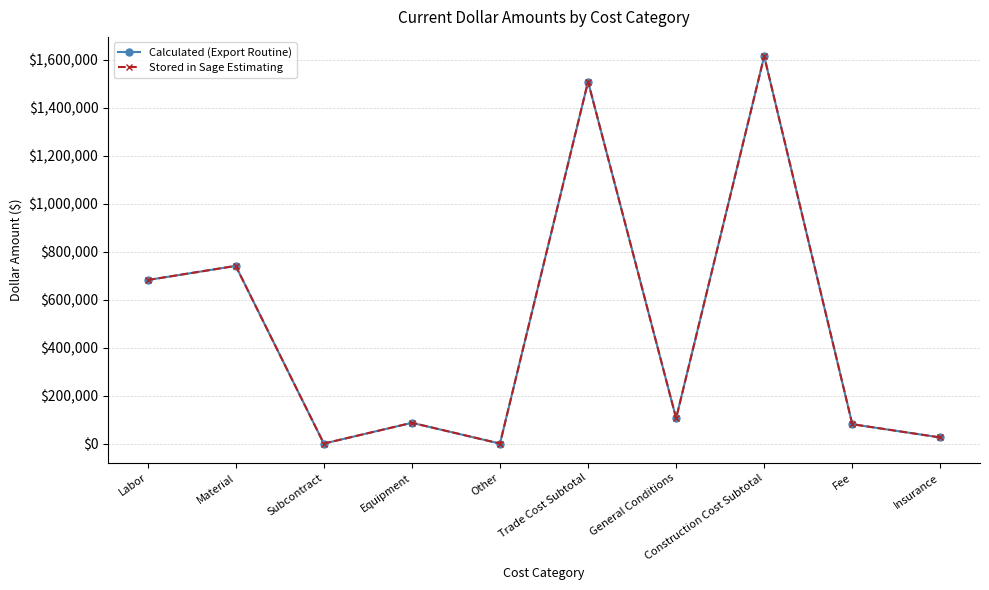

Does the chart have visible grid lines?

Yes